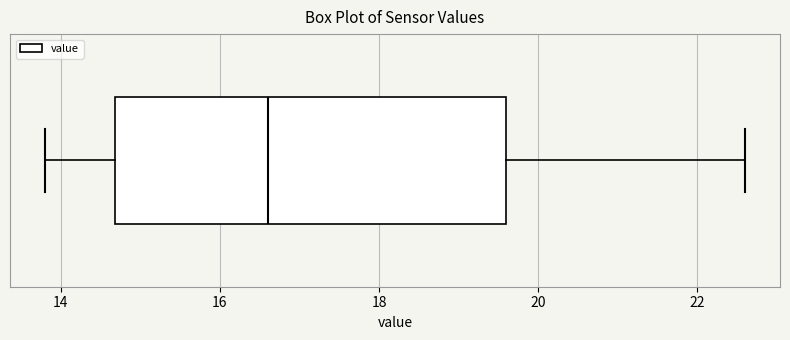

Read this box plot against the x-axis: the position of the median line, the range covered by the box, and the ends of both whiskers. The values are not printed on the chart, so give them approximately, as read against the axis.

median 16.6, box 14.6 to 19.6, whiskers 13.8 to 22.6